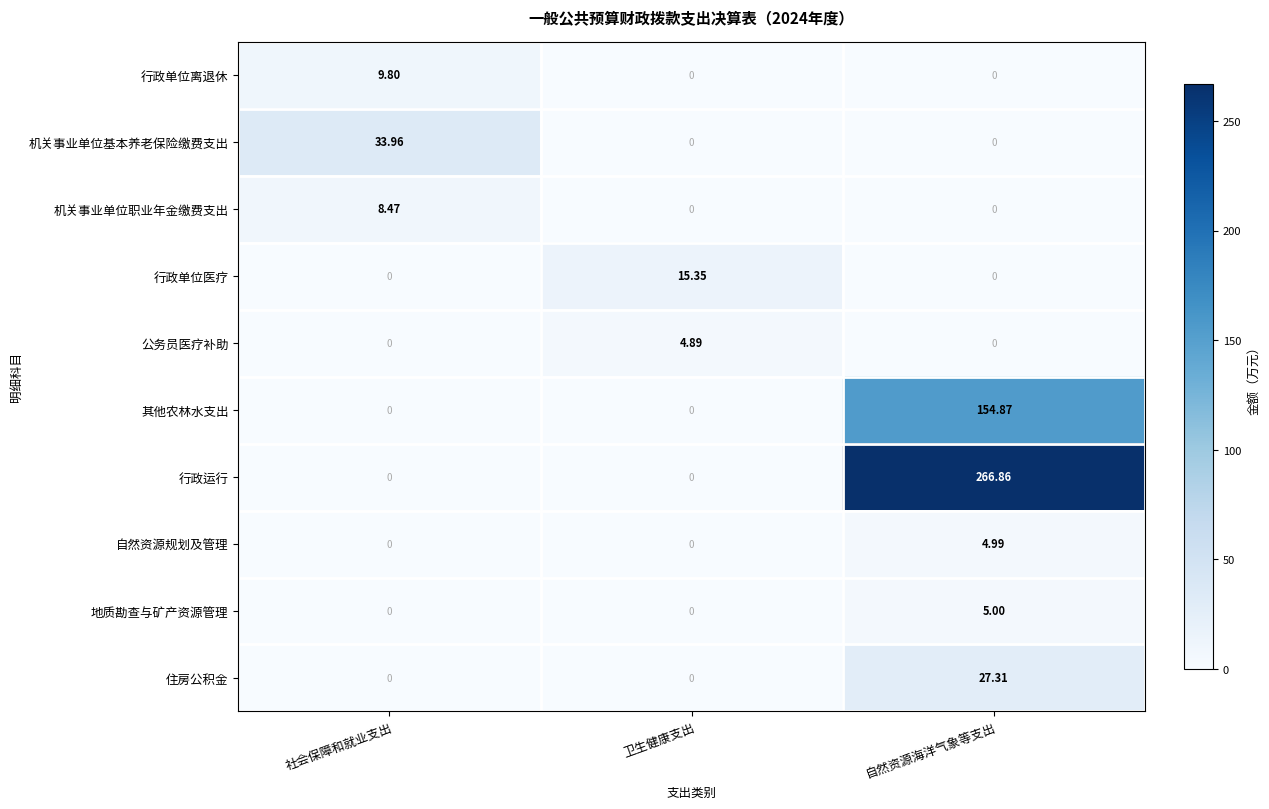

At which label does 机关事业单位基本养老保险缴费支出 reach its peak?

社会保障和就业支出